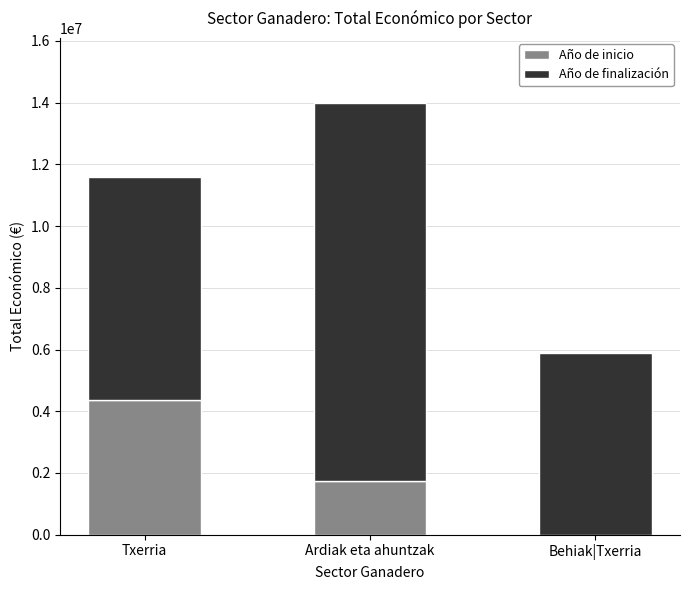

The value of Año de inicio at Txerria is 4349169.8. True or false?

True